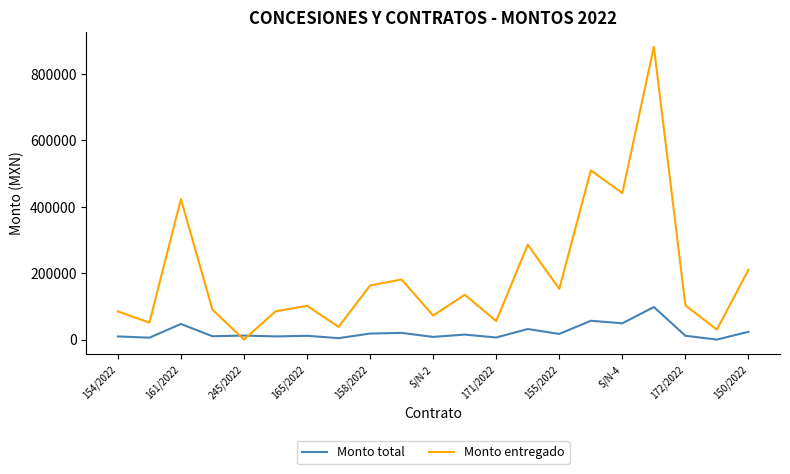

Rank the series by their average value, from highest to lowest.

Monto entregado, Monto total